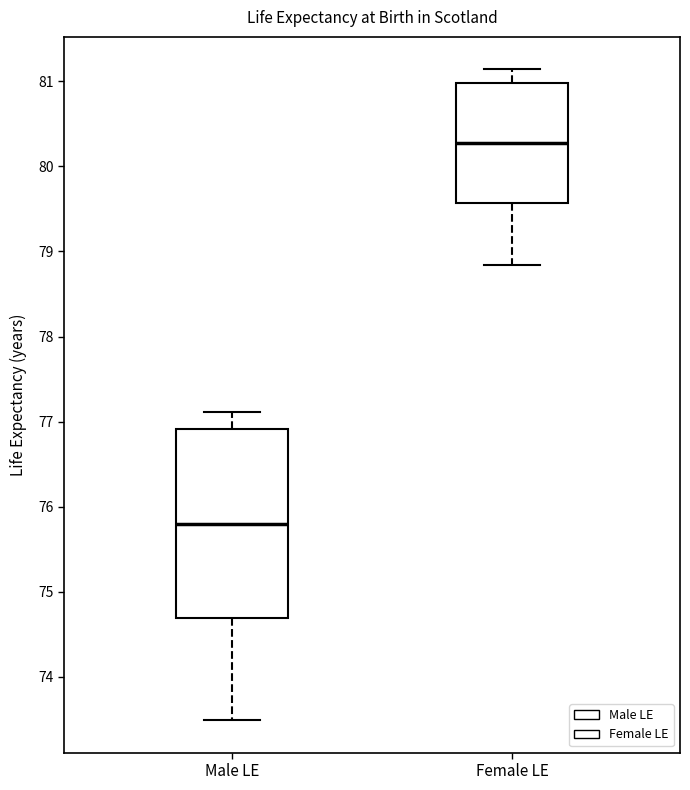

Reading left to right, transcribe this box plot: for each box, give where its median line is, the range the box spans, and where its two whiskers end, as read against the y-axis. The values are not printed on the chart, so give them approximately, as read against the axis.

Male LE: median 75.8, box 74.7 to 76.9, whiskers 73.5 to 77.1
Female LE: median 80.3, box 79.6 to 81.0, whiskers 78.8 to 81.1